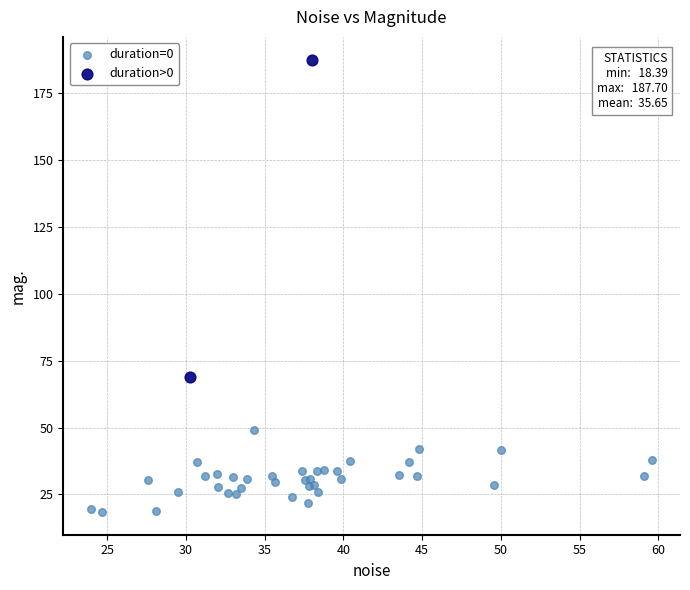

Which series contains the lowest Y value?

duration=0